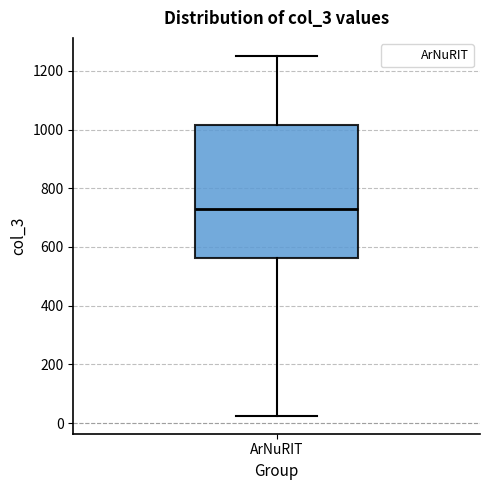

Transcribe this box plot: give where the median line is, the range the box spans, and where the two whiskers end, as read against the y-axis. The values are not printed on the chart, so give them approximately, as read against the axis.

median 740, box 560 to 1020, whiskers 20 to 1260